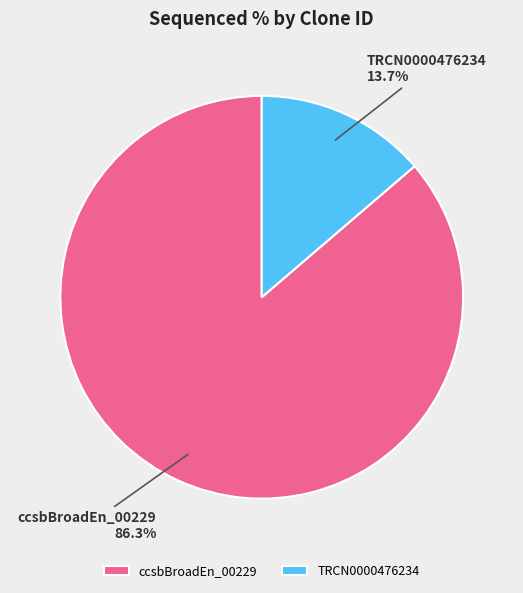

To the nearest percent, what is the combined percentage of ccsbBroadEn_00229 and TRCN0000476234?

100%